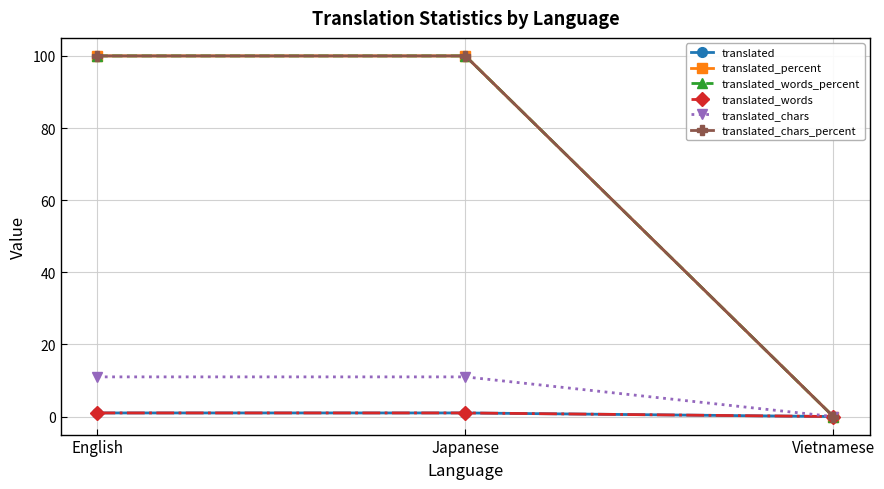

What is the greatest value displayed?

100